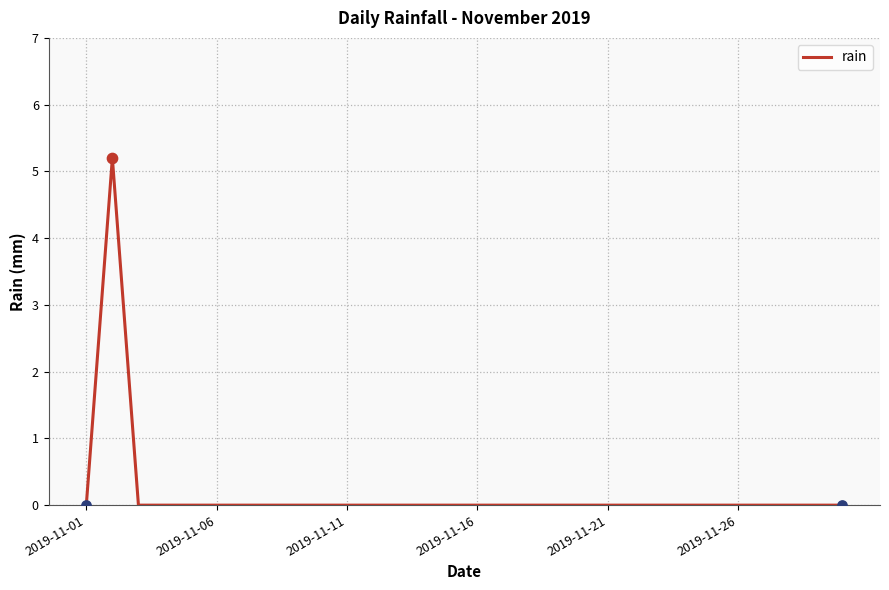

What is the difference between the maximum and minimum values?

5.2